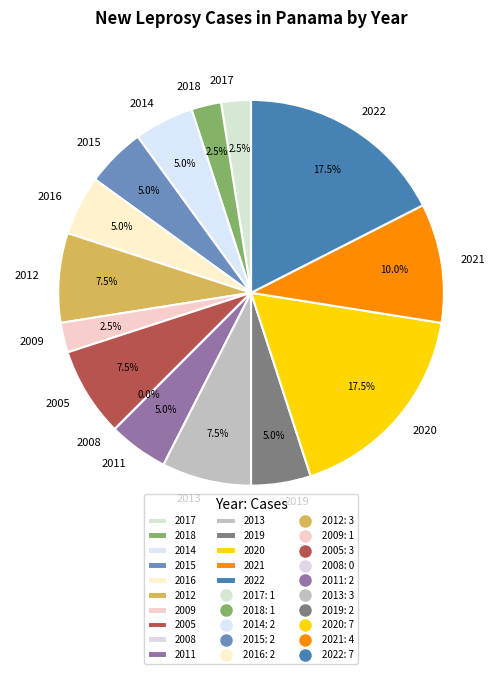

How many slices are in this pie chart?

15